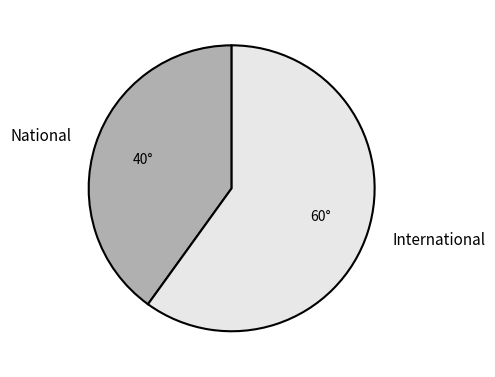

Is the sum of National and International greater than half?

Yes